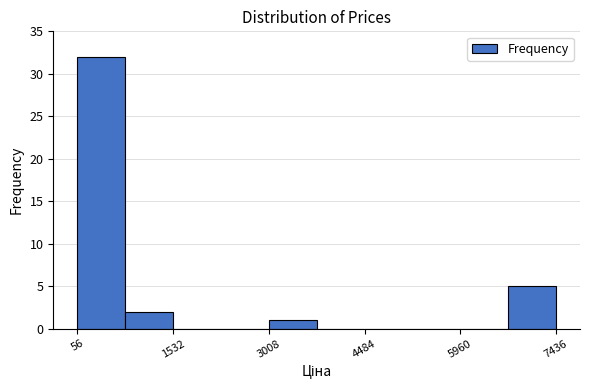

Around what value on the x-axis is the tallest bar? Give the approximate position of its centre, as read against the axis.

400